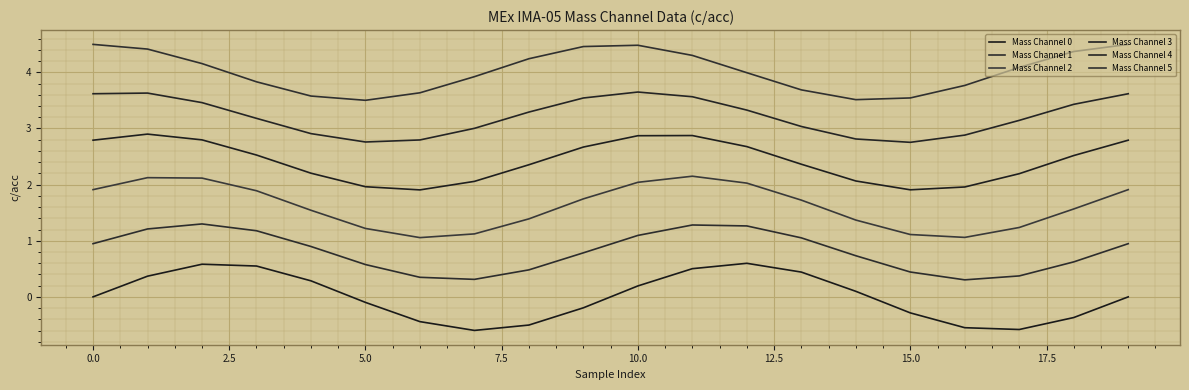

Is this an area chart (filled region under the line)?

No